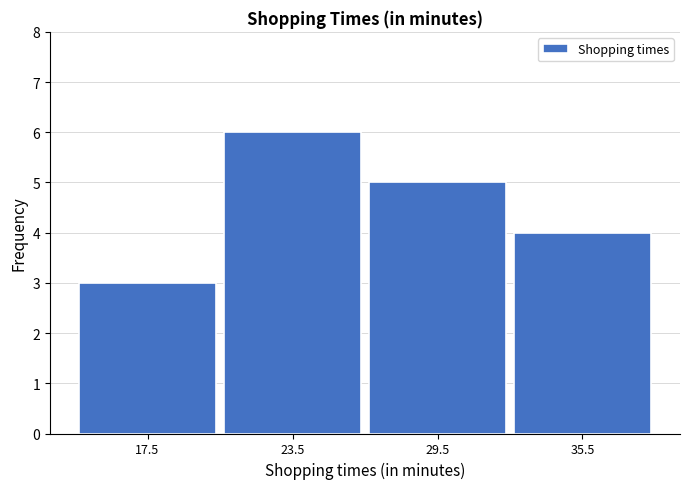

Reading left to right, what are all the values shown in this chart?

3	6	5	4